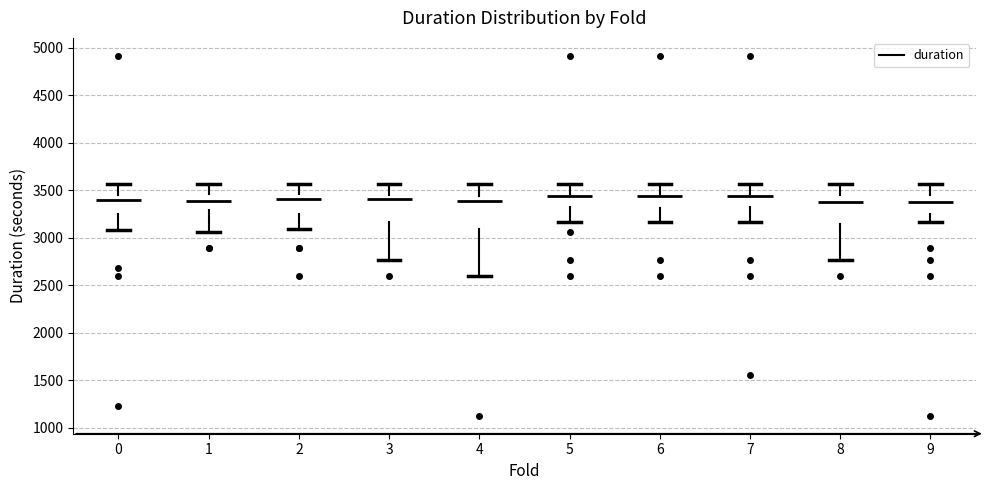

Reading left to right, read every box against the y-axis: the position of its median line, the range the box covers, and the ends of its whiskers. The values are not printed on the chart, so give them approximately, as read against the axis.

0: median 3400, box 3250 to 3450, whiskers 3100 to 3550
1: median 3400, box 3300 to 3450, whiskers 3050 to 3550
2: median 3400, box 3250 to 3450, whiskers 3100 to 3550
3: median 3400, box 3150 to 3450, whiskers 2750 to 3550
4: median 3400, box 3100 to 3450, whiskers 2600 to 3550
5: median 3450 (just below the box's upper edge), box 3300 to 3450, whiskers 3150 to 3550
6: median 3450 (just below the box's upper edge), box 3300 to 3450, whiskers 3150 to 3550
7: median 3450 (just below the box's upper edge), box 3300 to 3450, whiskers 3150 to 3550
8: median 3400, box 3150 to 3450, whiskers 2750 to 3550
9: median 3400, box 3250 to 3450, whiskers 3150 to 3550